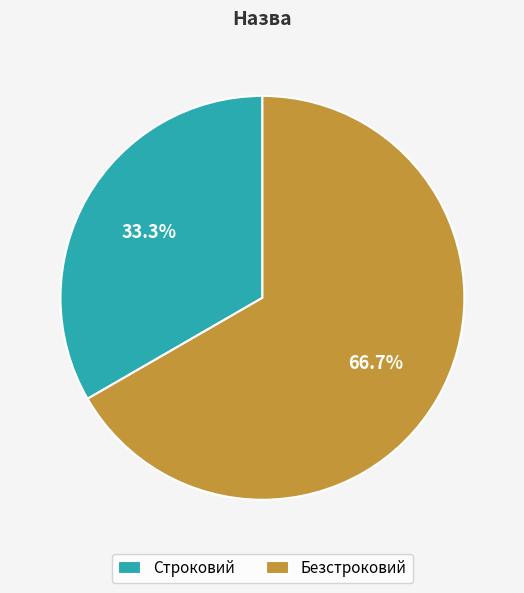

Which slice is the largest?

Безстроковий